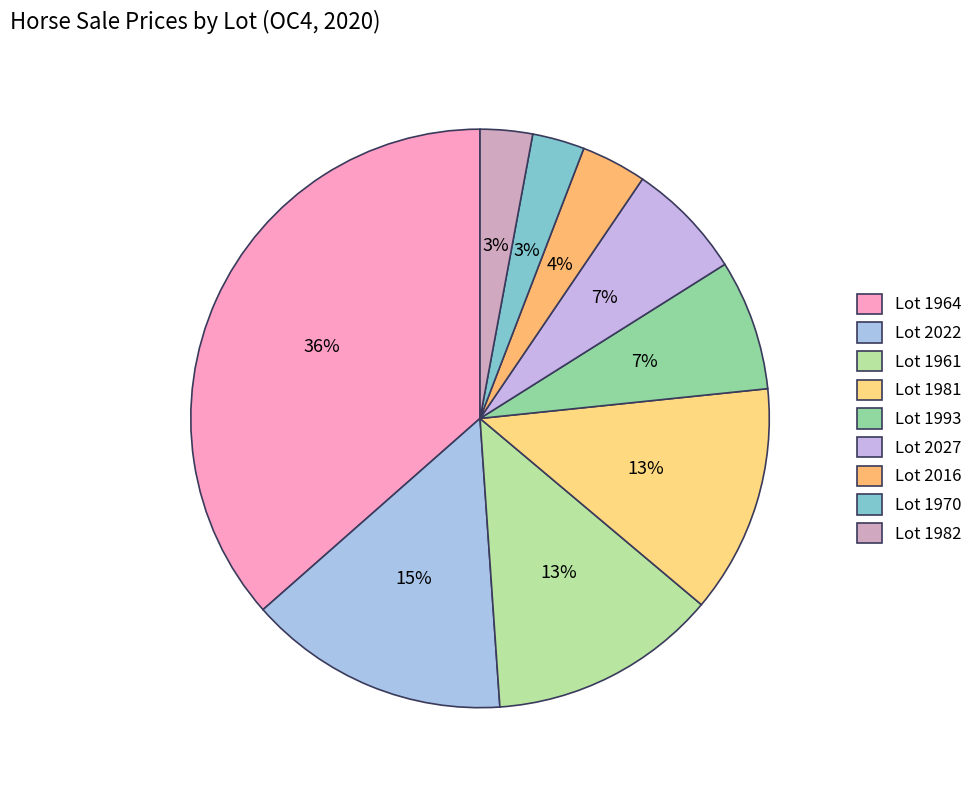

To the nearest percent, what percentage of the pie is Lot 2022?

15%